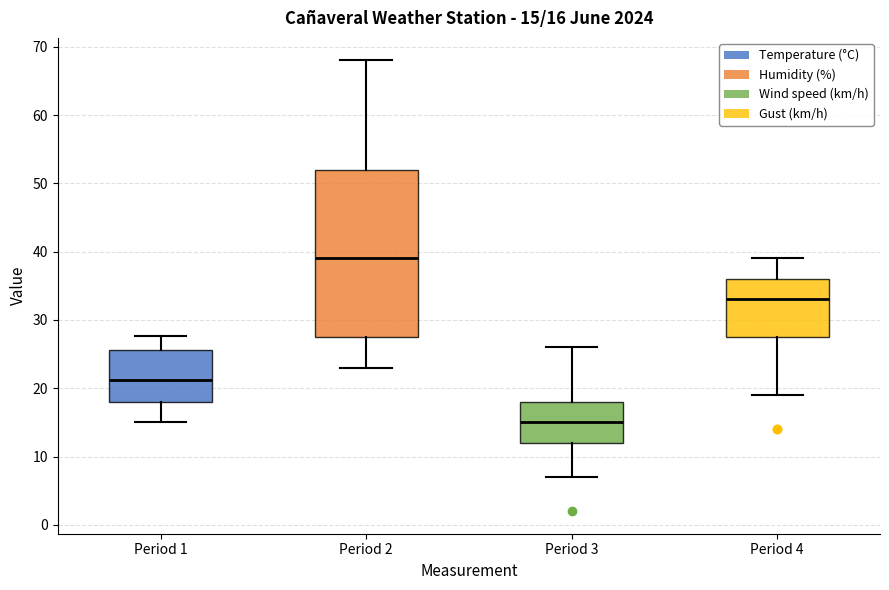

Which box has the highest median line?

Period 2